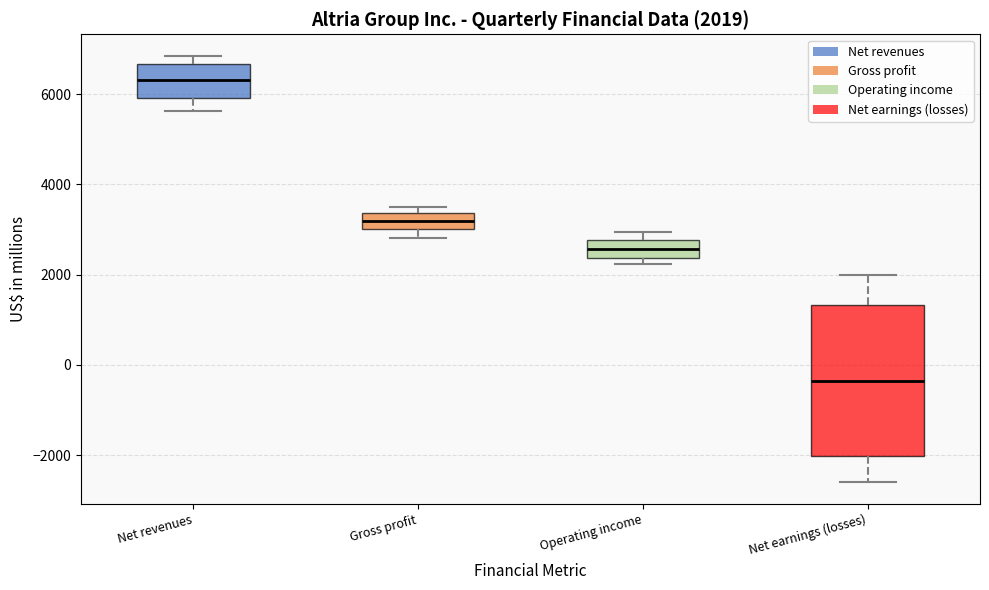

Which box has the lowest median line?

Net earnings (losses)